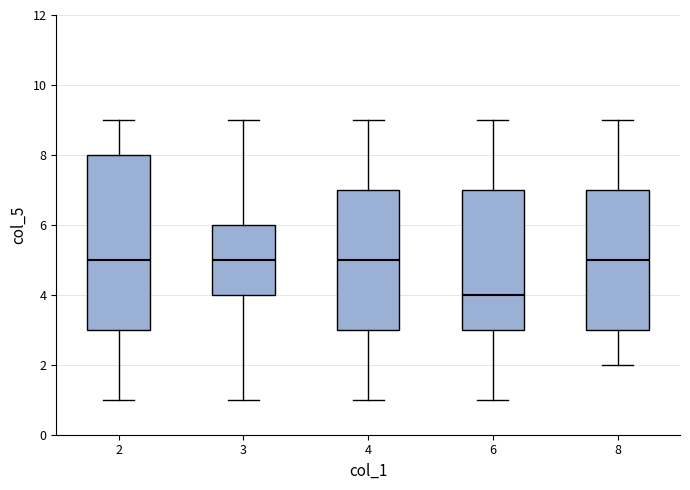

Reading left to right, read every box against the y-axis: the position of its median line, the range the box covers, and the ends of its whiskers. The values are not printed on the chart, so give them approximately, as read against the axis.

2: median 5, box 3 to 8, whiskers 1 to 9
3: median 5, box 4 to 6, whiskers 1 to 9
4: median 5, box 3 to 7, whiskers 1 to 9
6: median 4, box 3 to 7, whiskers 1 to 9
8: median 5, box 3 to 7, whiskers 2 to 9